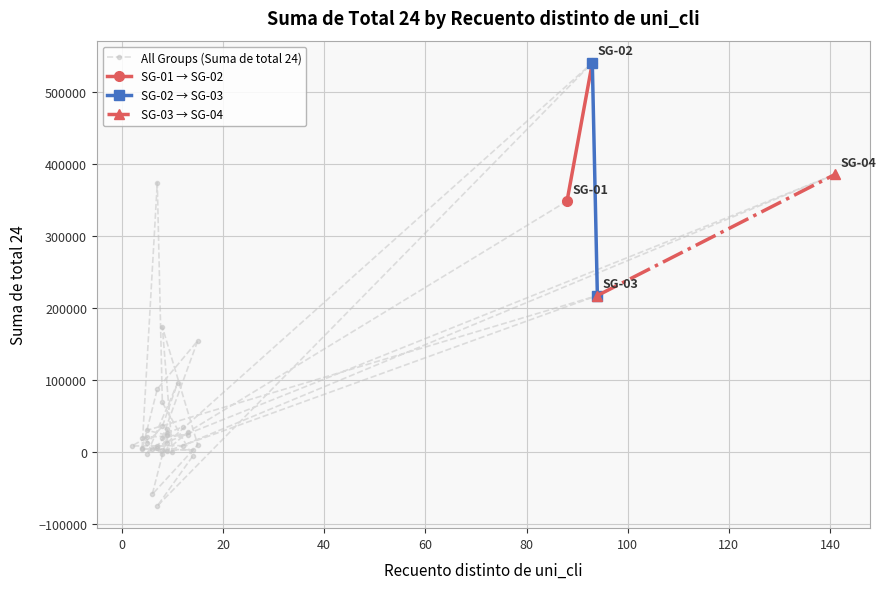

True or false: the data shows 540711.5 at −20.

False